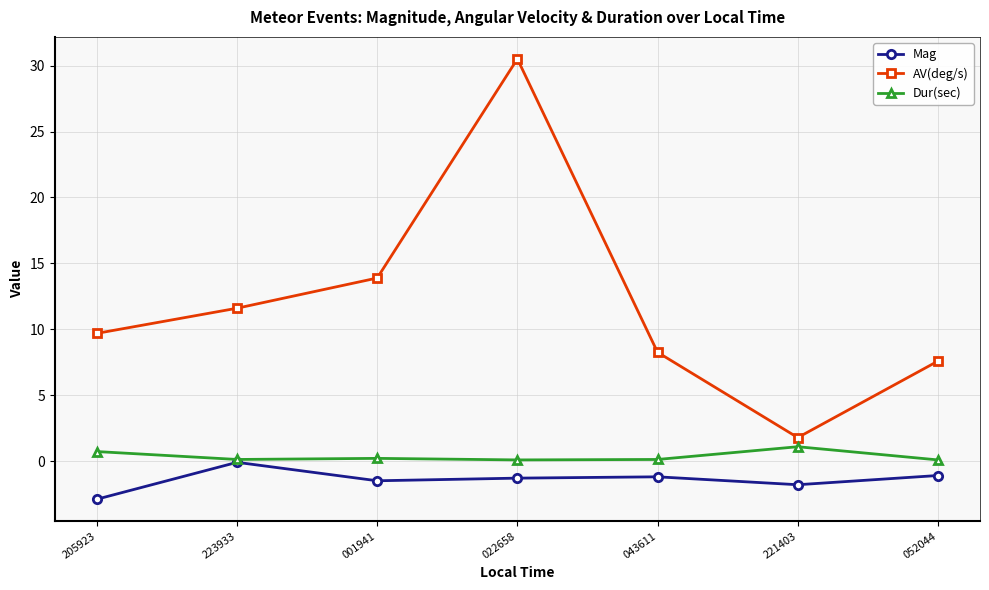

How many interior local peaks does the Mag series have?

2